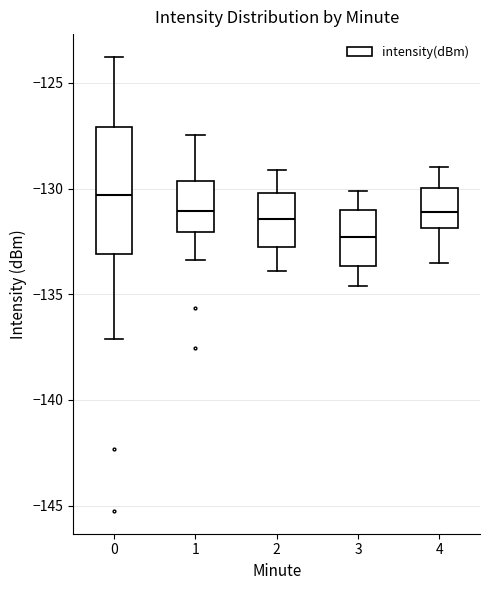

Reading left to right, transcribe this box plot: for each box, give where its median line is, the range the box spans, and where its two whiskers end, as read against the y-axis. The values are not printed on the chart, so give them approximately, as read against the axis.

0: median -130.5, box -133.0 to -127.0, whiskers -137.0 to -124.0
1: median -131.0, box -132.0 to -129.5, whiskers -133.5 to -127.5
2: median -131.5, box -133.0 to -130.0, whiskers -134.0 to -129.0
3: median -132.5, box -133.5 to -131.0, whiskers -134.5 to -130.0
4: median -131.0, box -132.0 to -130.0, whiskers -133.5 to -129.0